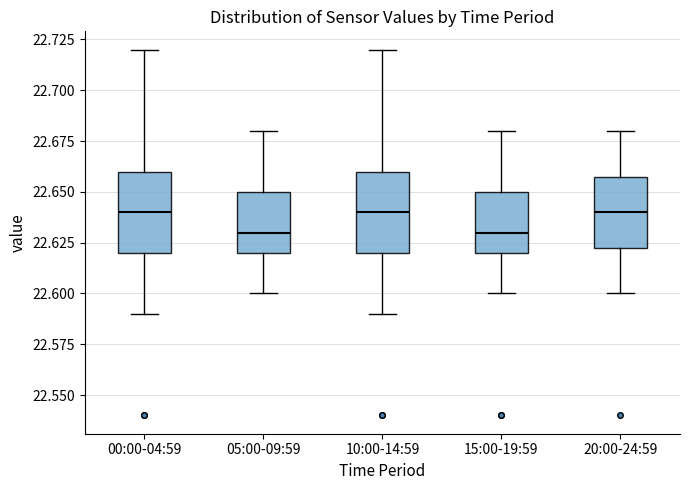

Where does the median line of the box for 10:00-14:59 sit on the y-axis? The values are not printed on the chart, so give them approximately, as read against the axis.

22.640